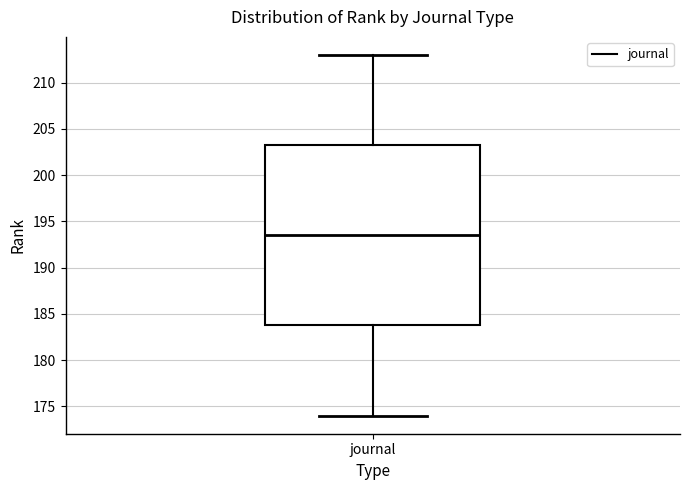

Read this box plot against the y-axis: the position of the median line, the range covered by the box, and the ends of both whiskers. The values are not printed on the chart, so give them approximately, as read against the axis.

median 193.5, box 184.0 to 203.5, whiskers 174.0 to 213.0